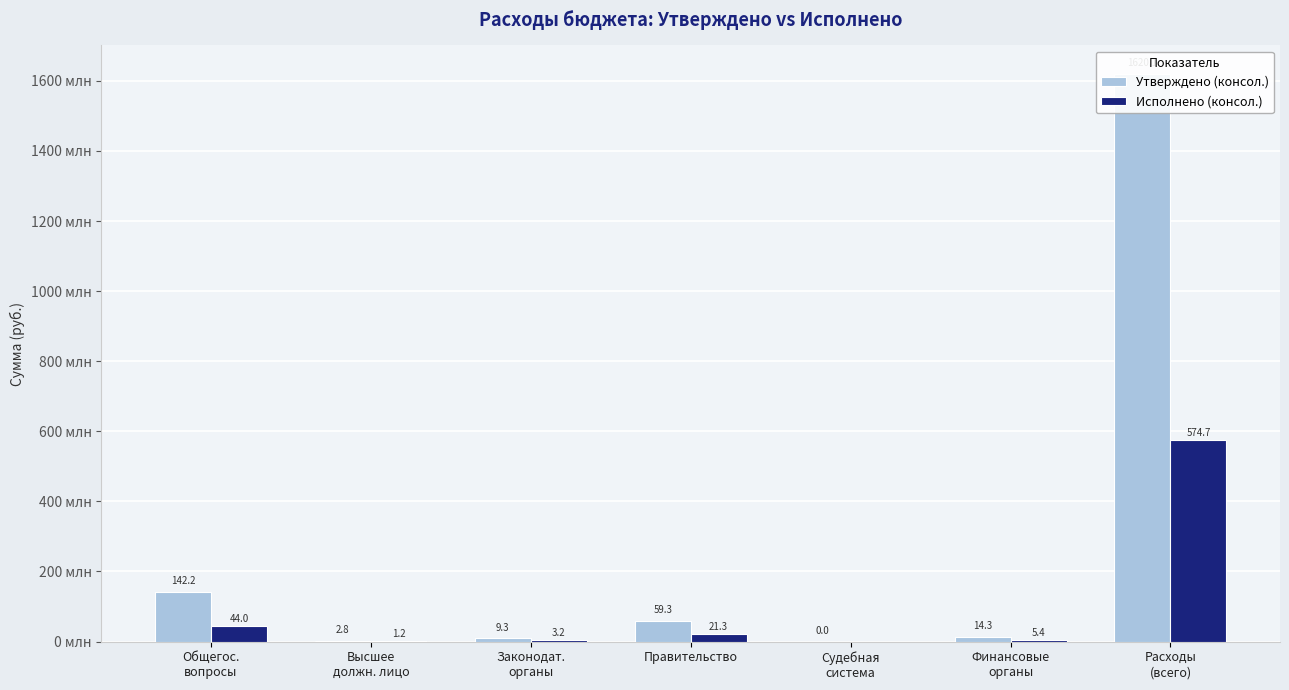

What is the total value across all series at Финансовые
органы?

19714678.0